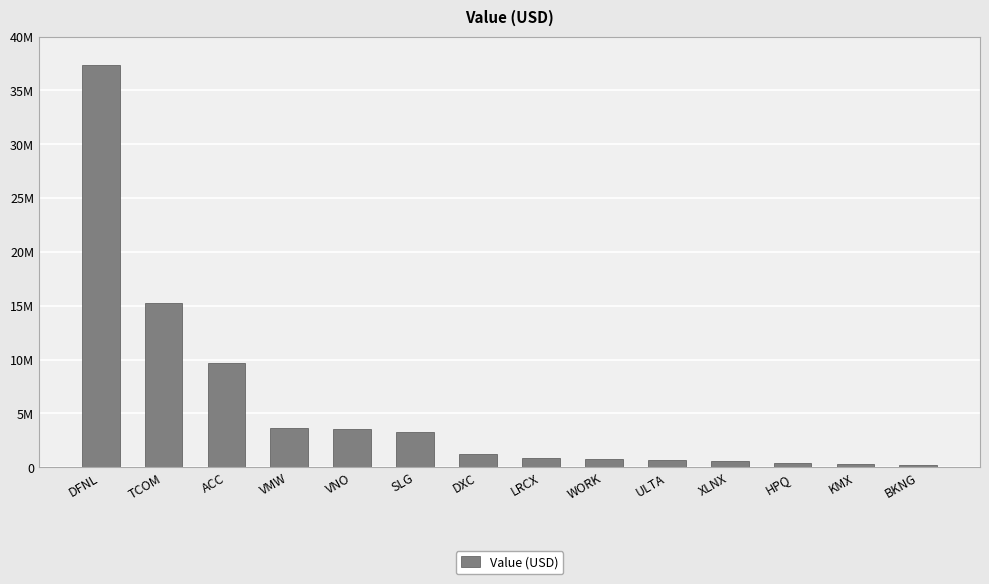

What is the approximate value at XLNX?

593000